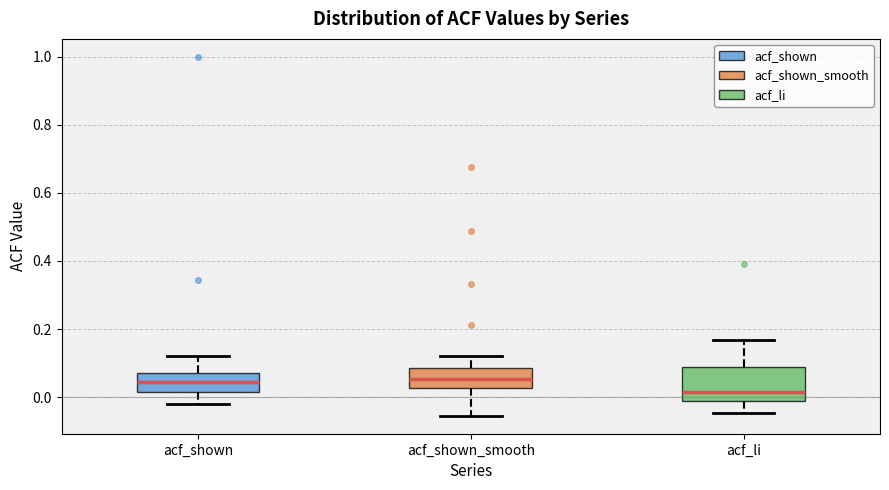

Which box is the tallest, from its lower edge to its upper edge?

acf_li